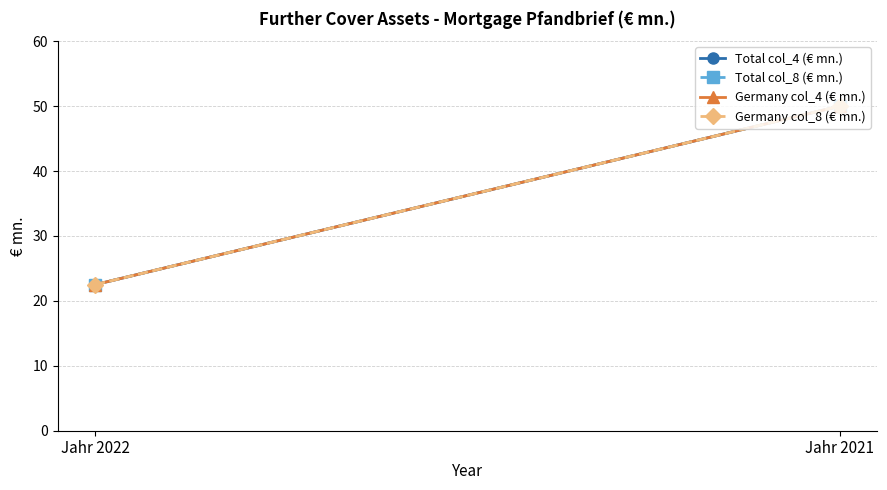

Reading left to right, what are all the values shown in this chart?

Total col_4 (€ mn.): Jahr 2022=22.5	Jahr 2021=50.0
Total col_8 (€ mn.): Jahr 2022=22.5	Jahr 2021=50.0
Germany col_4 (€ mn.): Jahr 2022=22.5	Jahr 2021=50.0
Germany col_8 (€ mn.): Jahr 2022=22.5	Jahr 2021=50.0